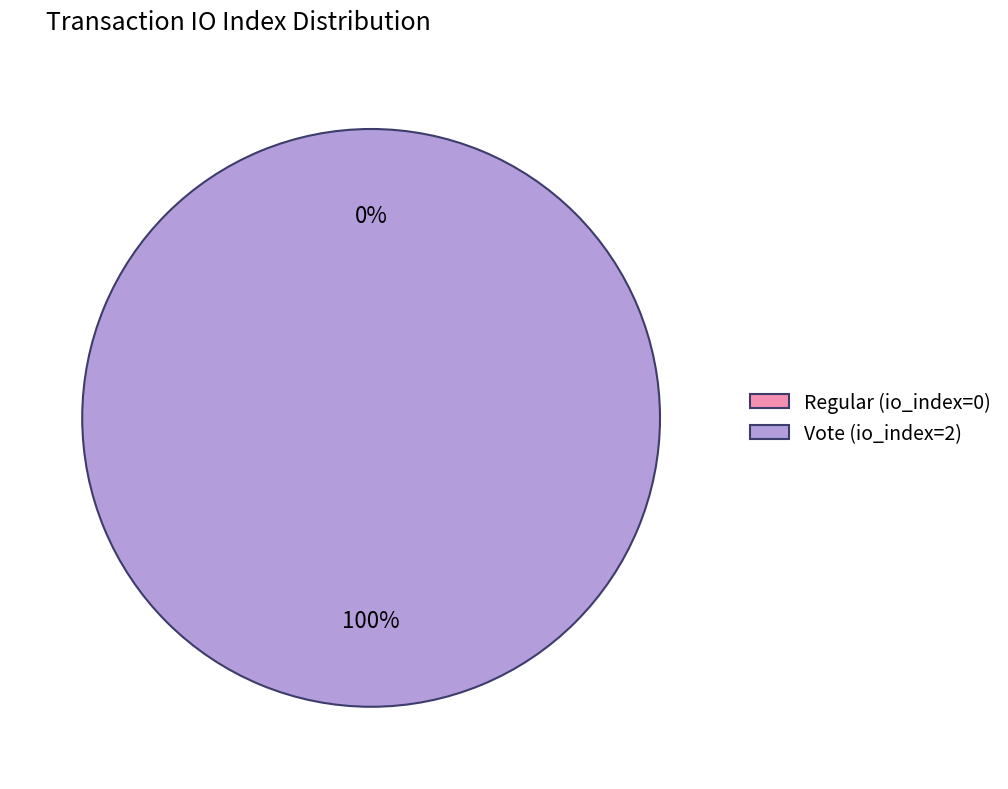

Which slice is the largest?

Vote (io_index=2)